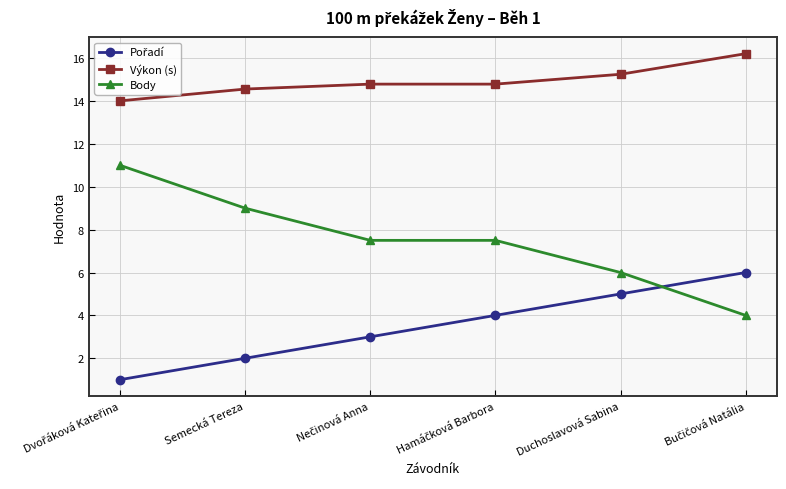

What is the total value across all series at Semecká Tereza?

25.6